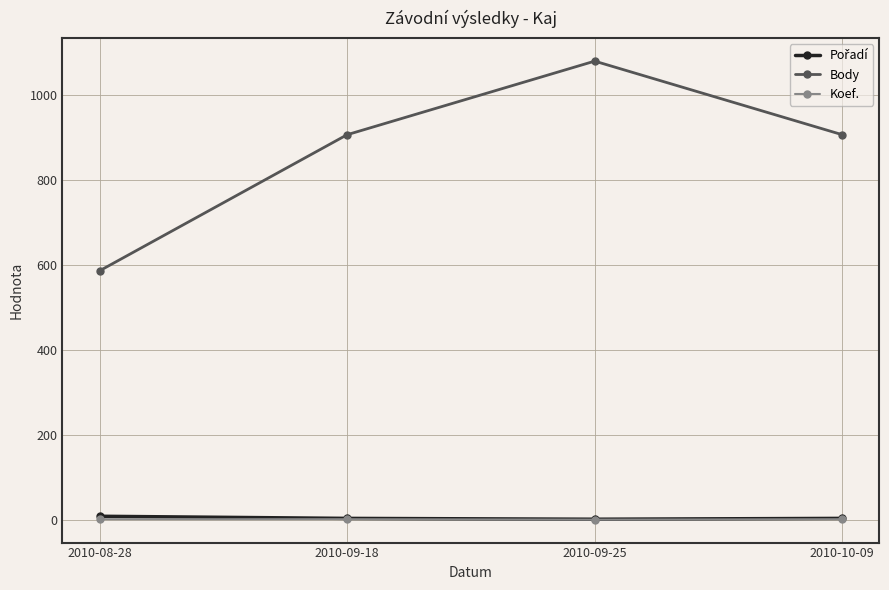

At which category is the sum across all series the highest?

2010-09-25